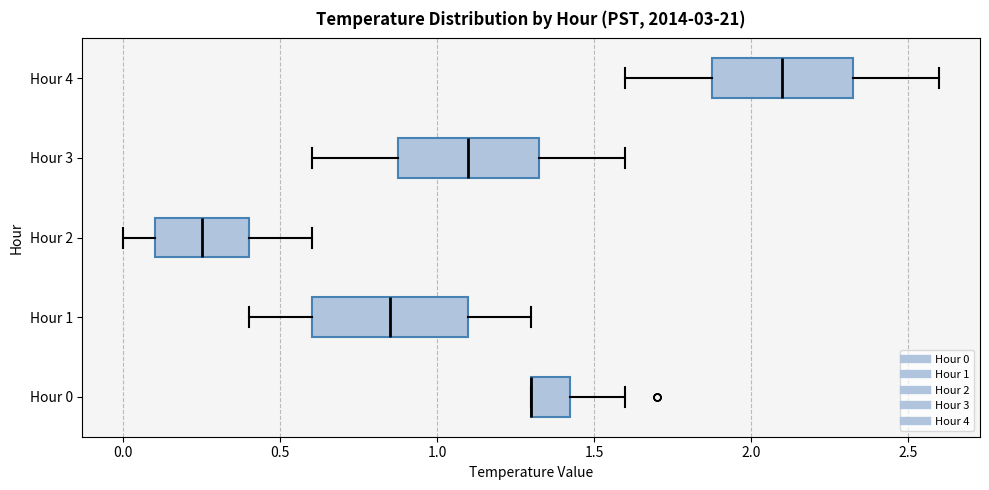

Where is the right edge of the box for Hour 2 on the x-axis? The values are not printed on the chart, so give them approximately, as read against the axis.

0.40